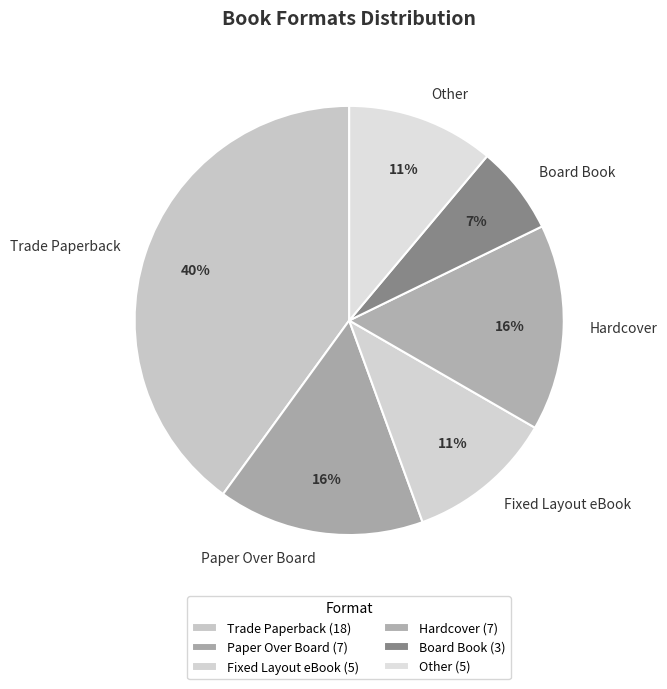

Which has a higher value, Hardcover or Fixed Layout eBook?

Hardcover